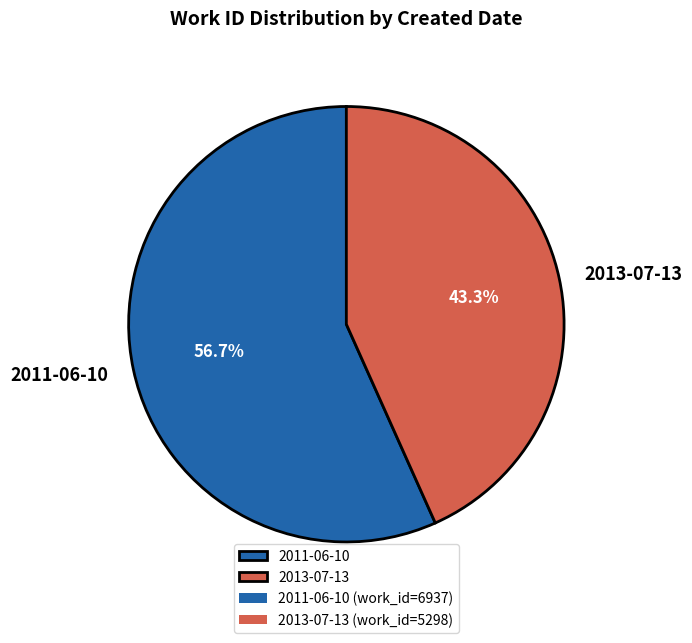

Which has a higher value, 2011-06-10 or 2013-07-13?

2011-06-10